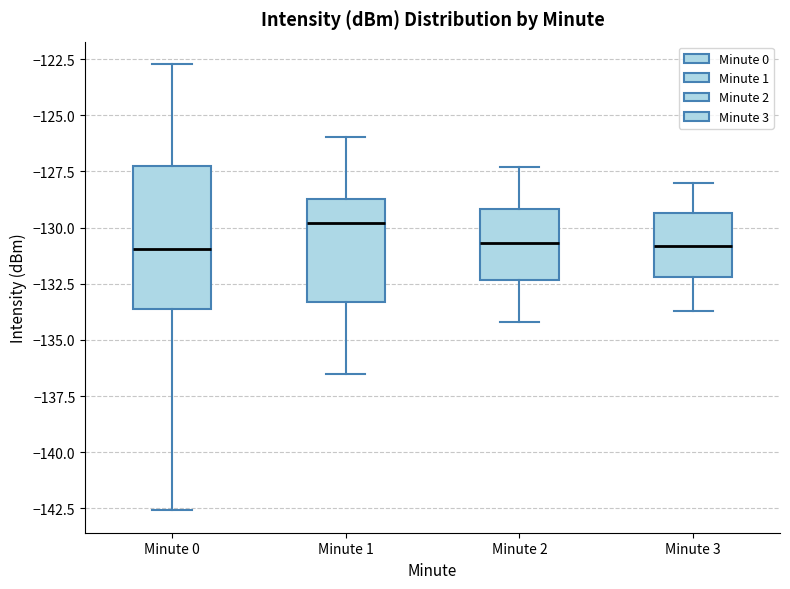

Reading left to right, read every box against the y-axis: the position of its median line, the range the box covers, and the ends of its whiskers. The values are not printed on the chart, so give them approximately, as read against the axis.

Minute 0: median -131.0, box -133.5 to -127.5, whiskers -142.5 to -122.5
Minute 1: median -130.0, box -133.5 to -128.5, whiskers -136.5 to -126.0
Minute 2: median -130.5, box -132.5 to -129.0, whiskers -134.0 to -127.5
Minute 3: median -131.0, box -132.0 to -129.5, whiskers -133.5 to -128.0